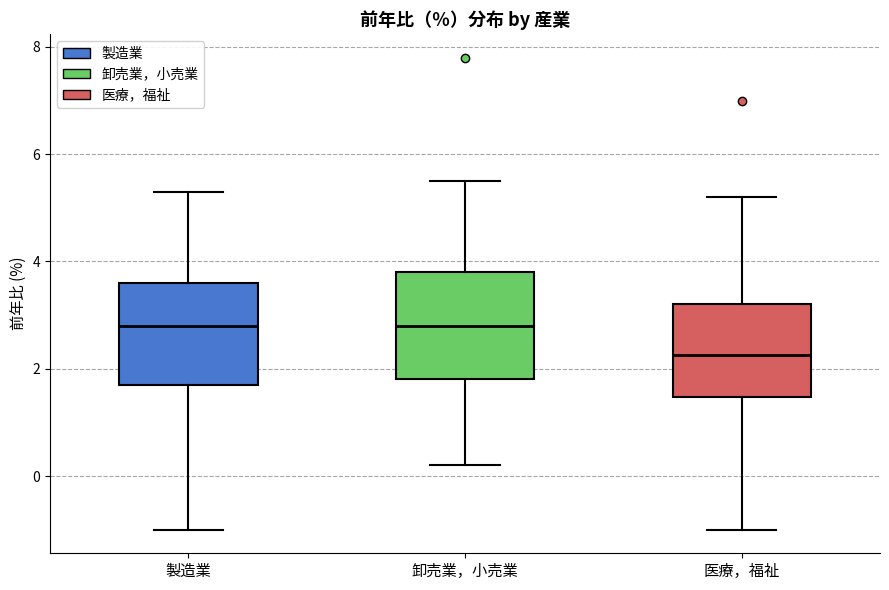

Reading left to right, transcribe this box plot: for each box, give where its median line is, the range the box spans, and where its two whiskers end, as read against the y-axis. The values are not printed on the chart, so give them approximately, as read against the axis.

製造業: median 2.8, box 1.8 to 3.6, whiskers -1.0 to 5.4
卸売業，小売業: median 2.8, box 1.8 to 3.8, whiskers 0.2 to 5.6
医療，福祉: median 2.2, box 1.4 to 3.2, whiskers -1.0 to 5.2